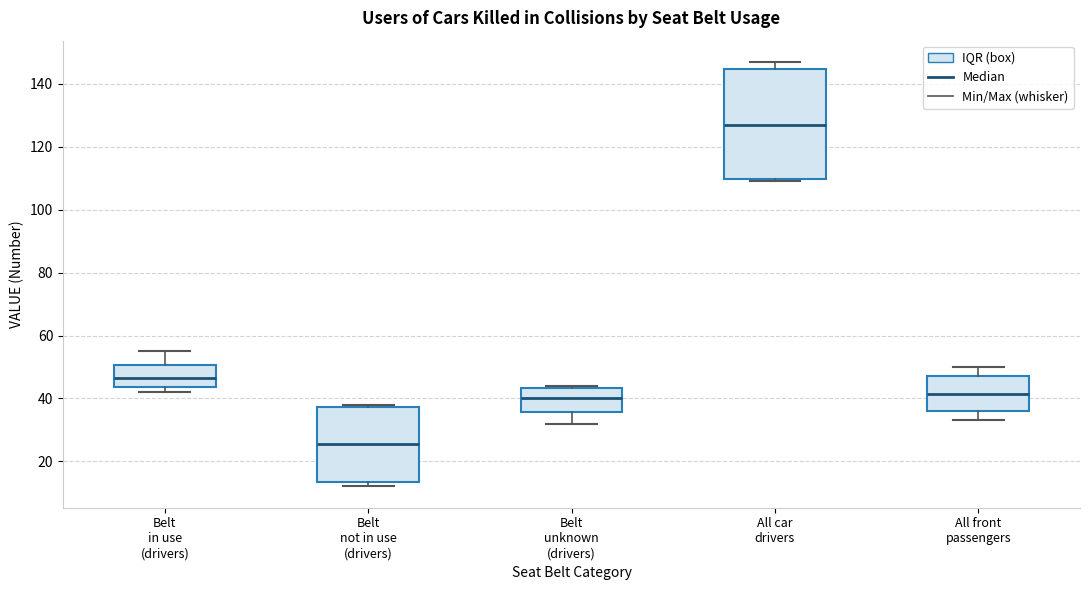

Comparing the boxes themselves (not the whiskers), which one is the tallest?

All car drivers